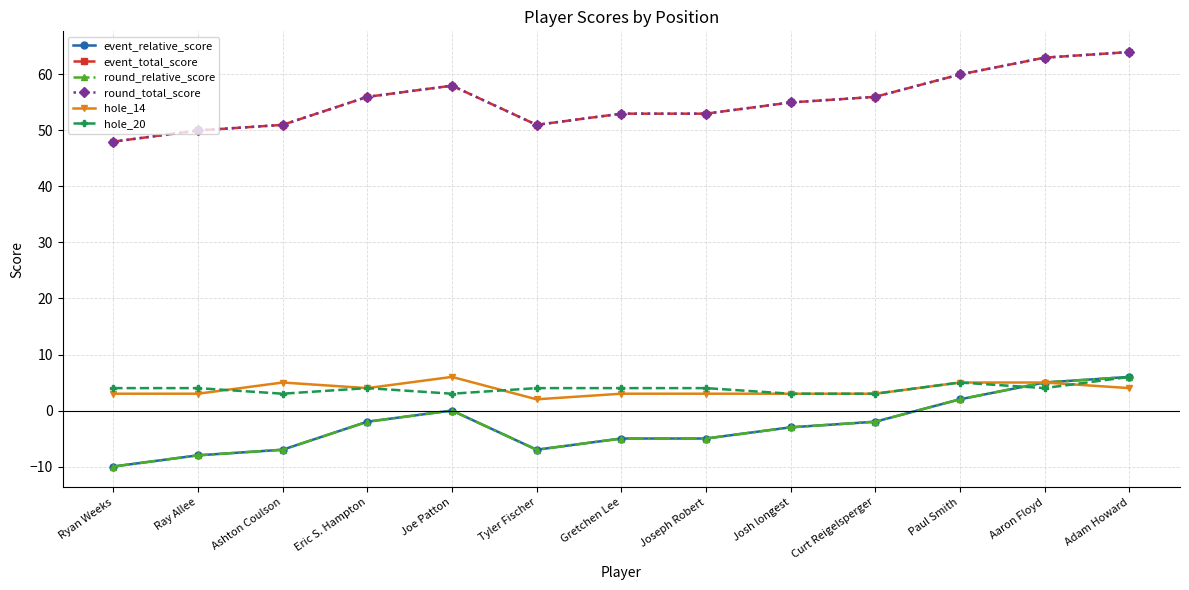

What is the label of the 12th point from the left?

Aaron Floyd